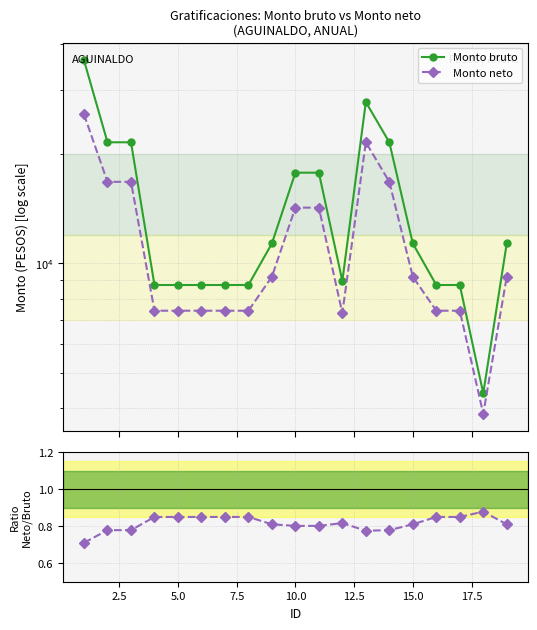

What is the difference between the maximum and minimum values in the Monto bruto series?

31718.9